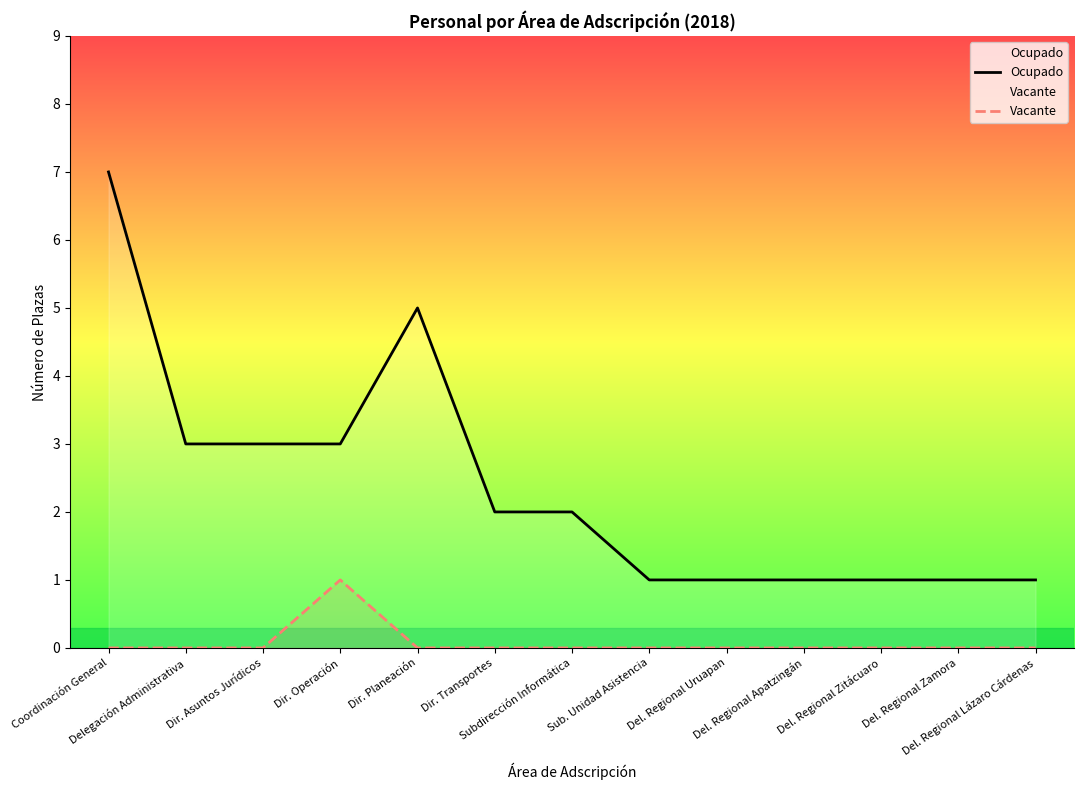

What is the label of the 9th point from the right?

Dir. Planeación